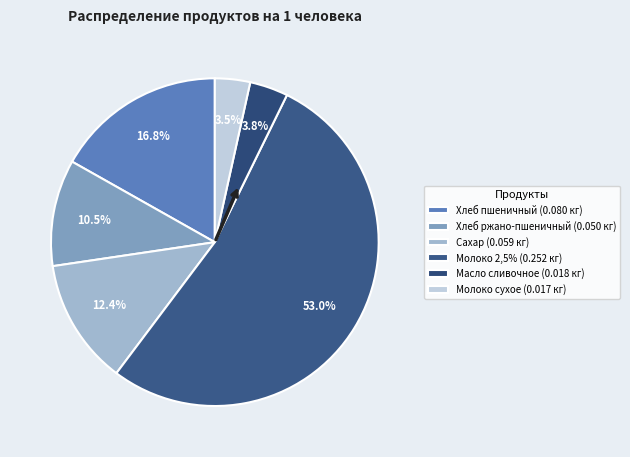

Which slice is the smallest?

Молоко сухое